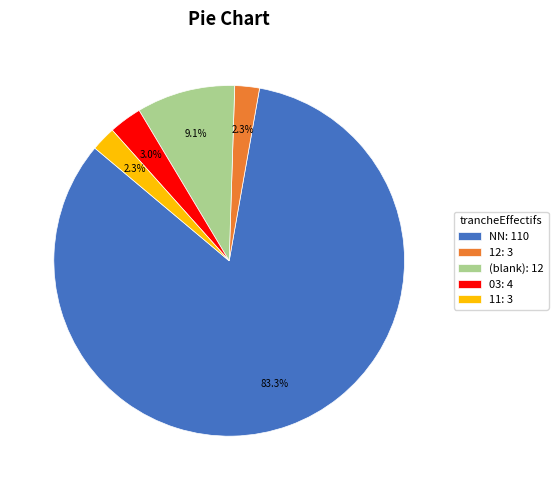

Which category accounts for the majority?

NN: 110